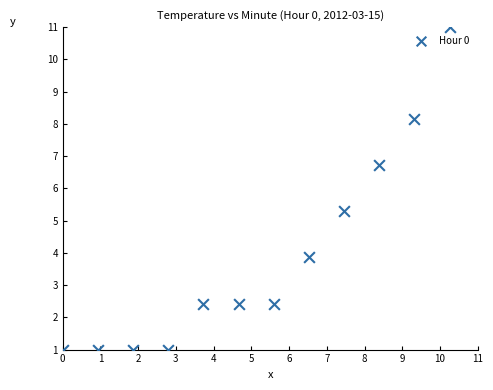

What is the average Y value?

3.9